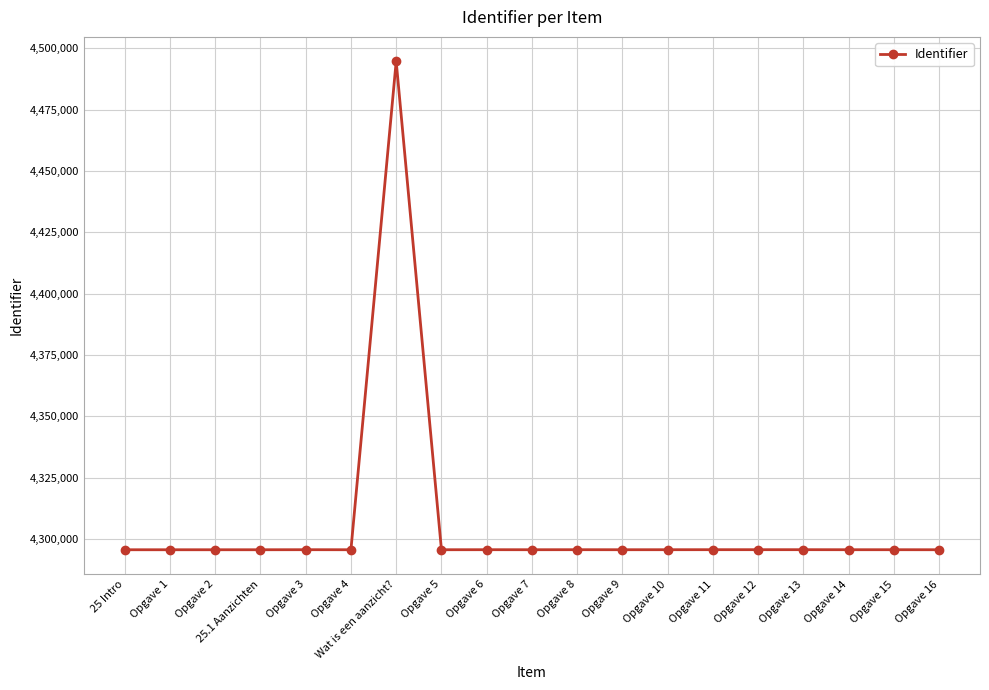

Read the value at Opgave 9.

4295643